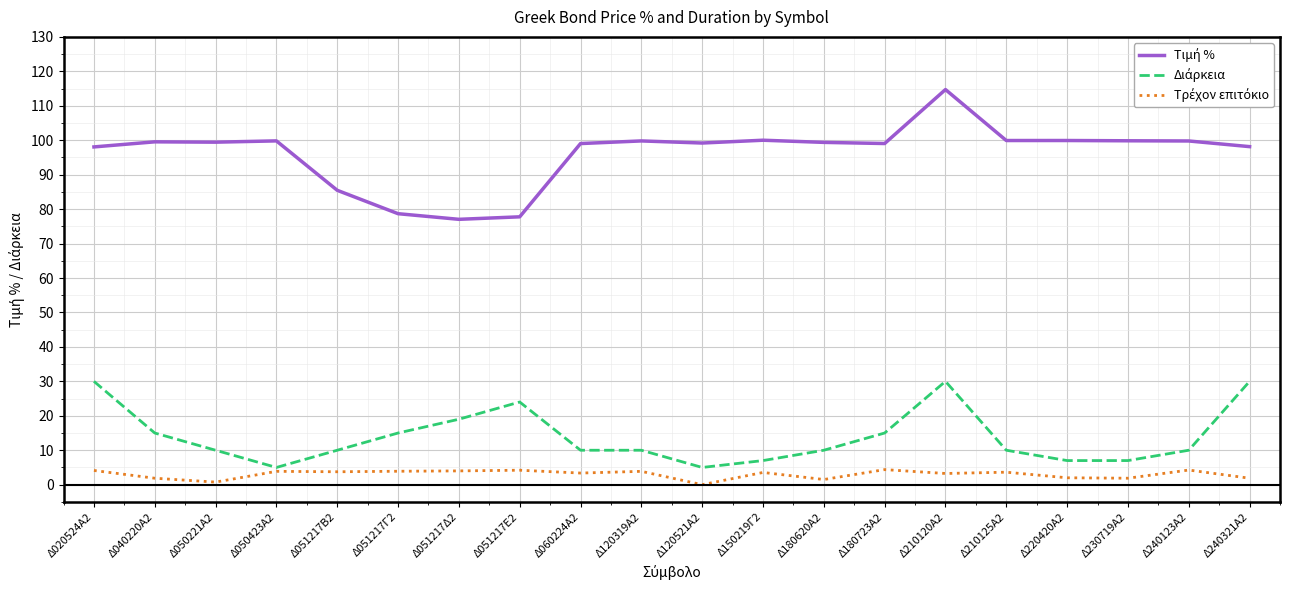

At which category is the sum across all series the highest?

Δ210120Α2